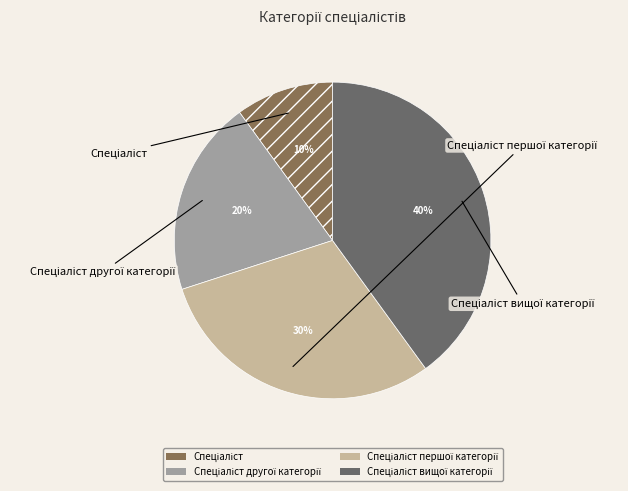

To the nearest percent, what is the difference between the largest and smallest slice percentages?

30%